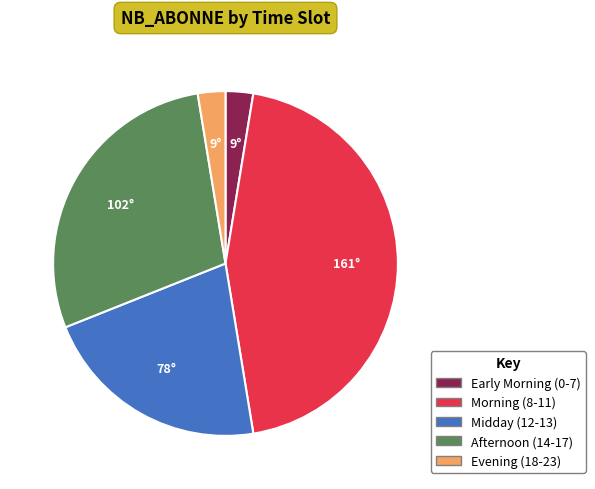

Which has a higher value, Early Morning (0-7) or Midday (12-13)?

Midday (12-13)